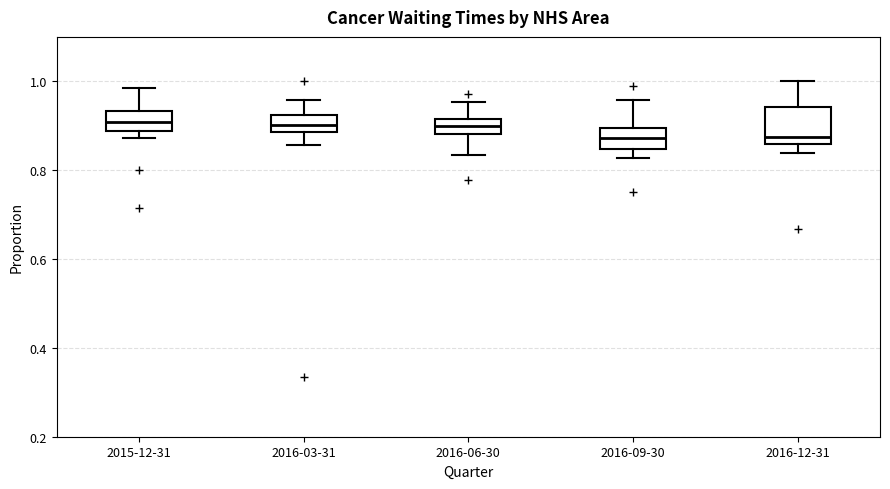

Comparing the boxes themselves (not the whiskers), which one is the tallest?

2016-12-31